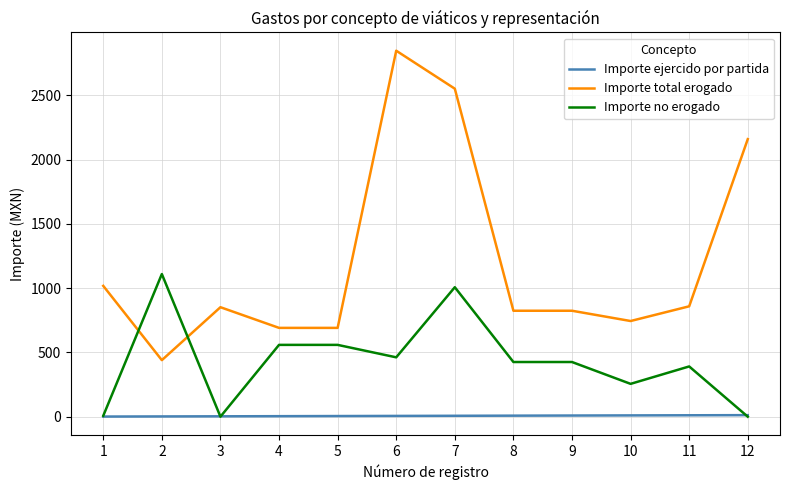

At 11, list the series in order from largest to smallest.

Importe total erogado, Importe no erogado, Importe ejercido por partida